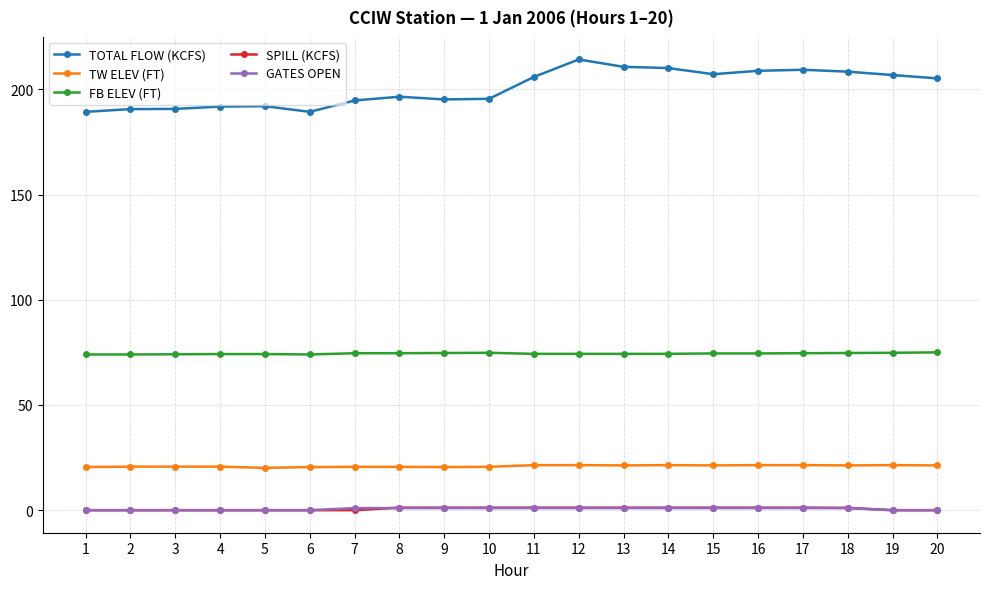

What is the difference between the TOTAL FLOW (KCFS) values at 1 and 8?

7.2